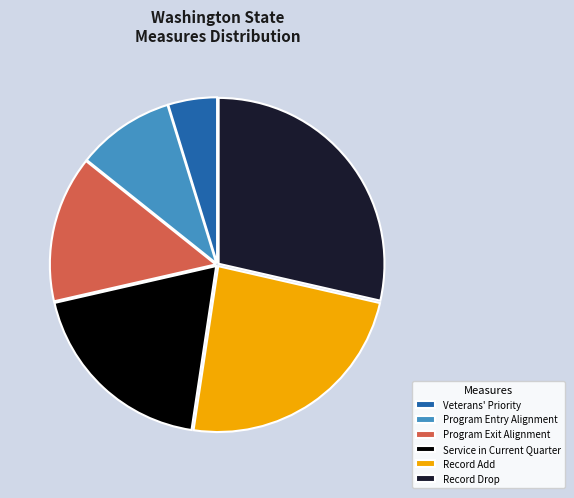

Do Record Drop and Program Entry Alignment together represent more than half of the pie?

No